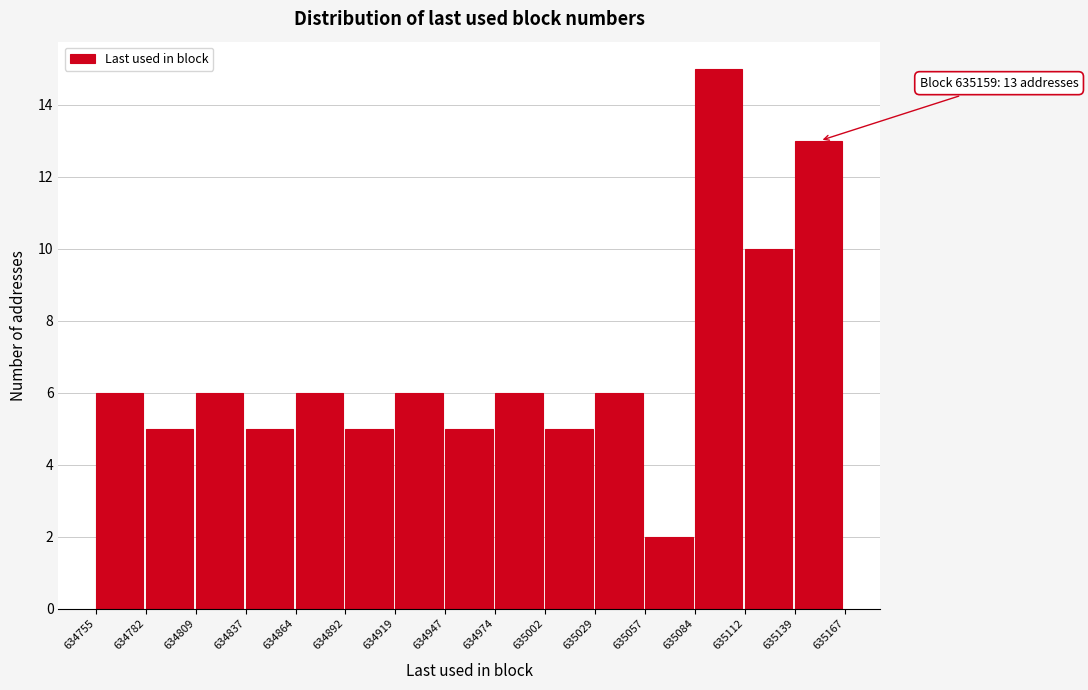

Over which range of the x-axis is the bar tallest?

635084 to 635112